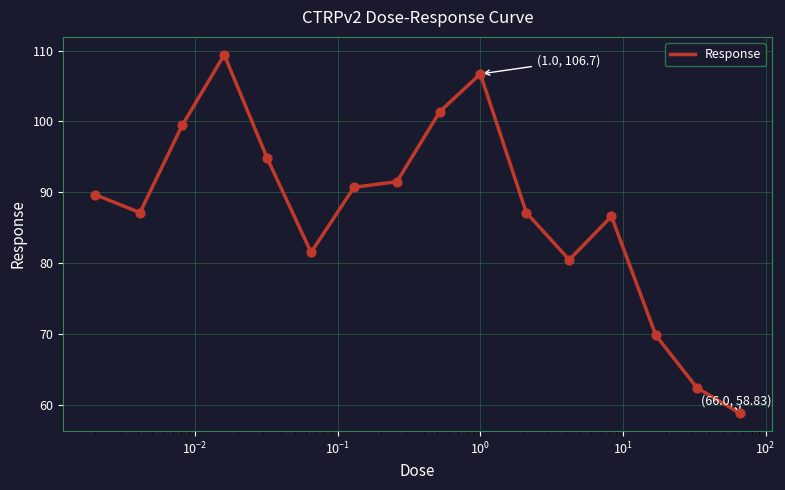

What is the minimum value shown in the chart?

58.8